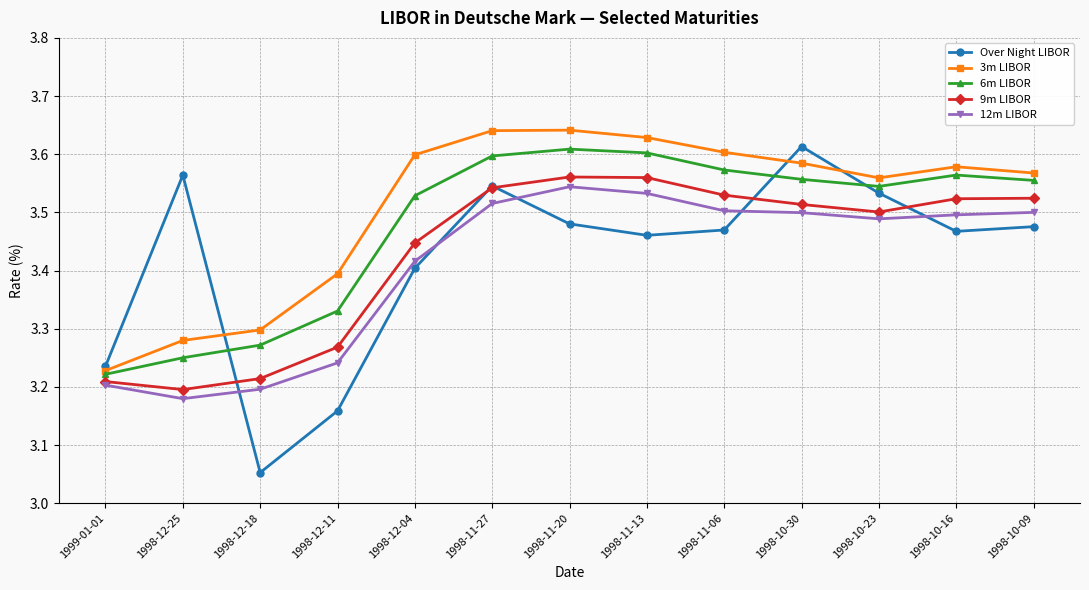

At which label does 6m LIBOR reach its minimum?

1999-01-01